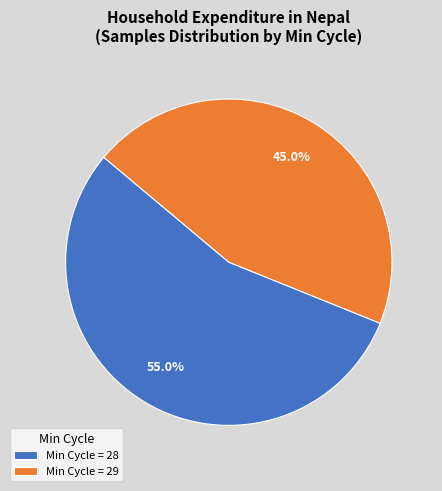

Which category has the biggest portion of the pie?

Min Cycle = 28